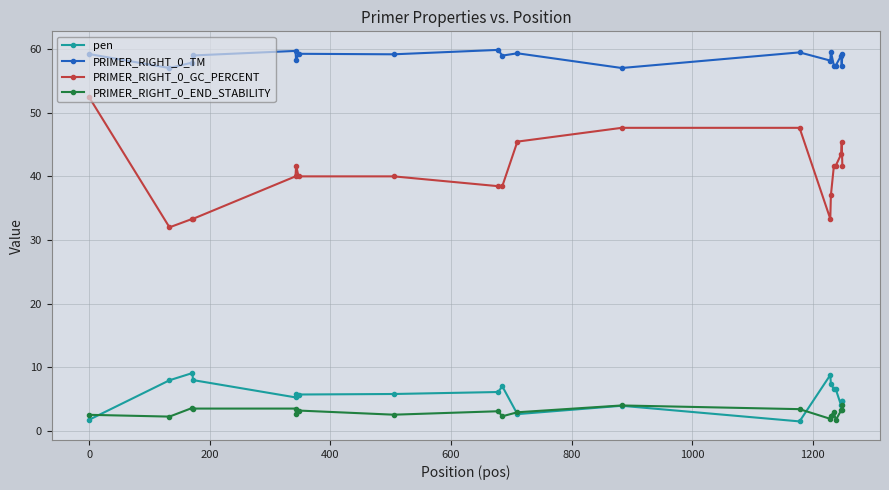

What is the highest value of the PRIMER_RIGHT_0_TM series?

59.9